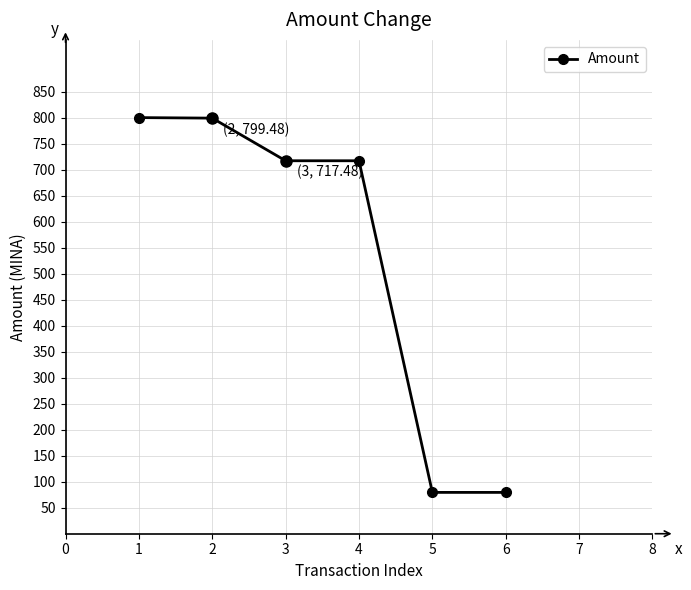

What is the minimum value shown in the chart?

79.5